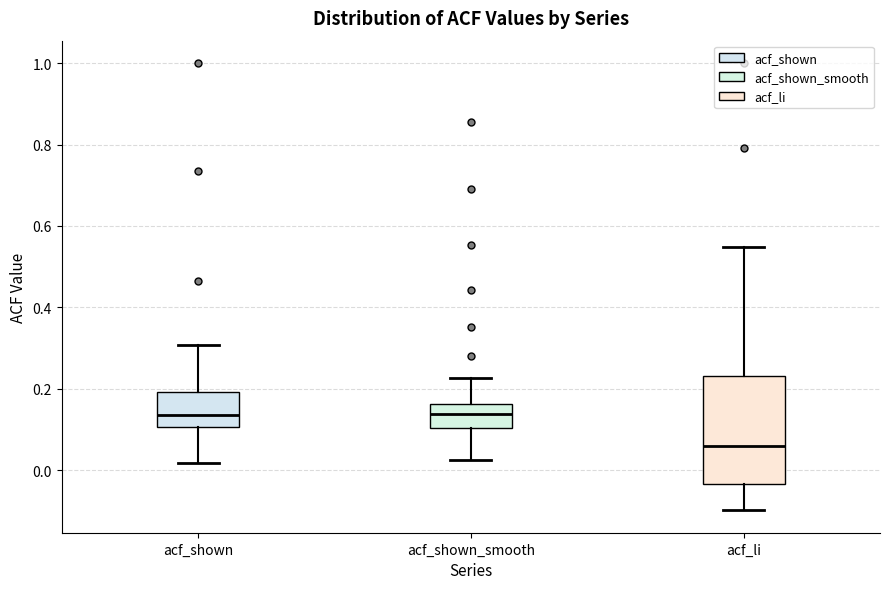

Where is the upper edge of the box for acf_shown_smooth on the y-axis? The values are not printed on the chart, so give them approximately, as read against the axis.

0.16